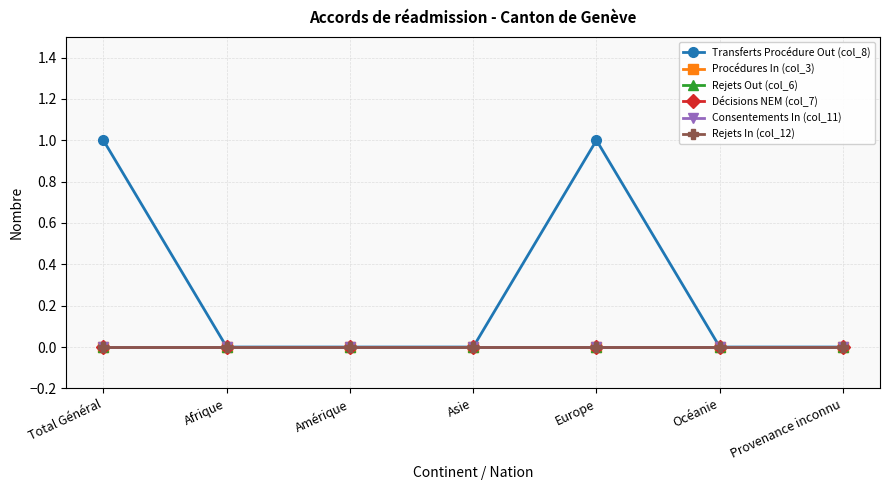

Does the chart display data point markers on the line(s)?

Yes